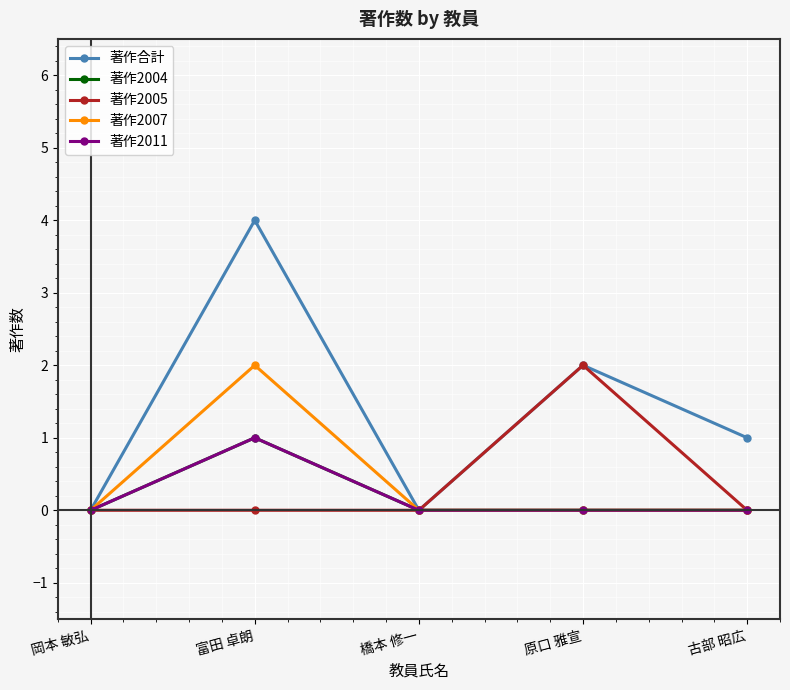

Is this an area chart (filled region under the line)?

No